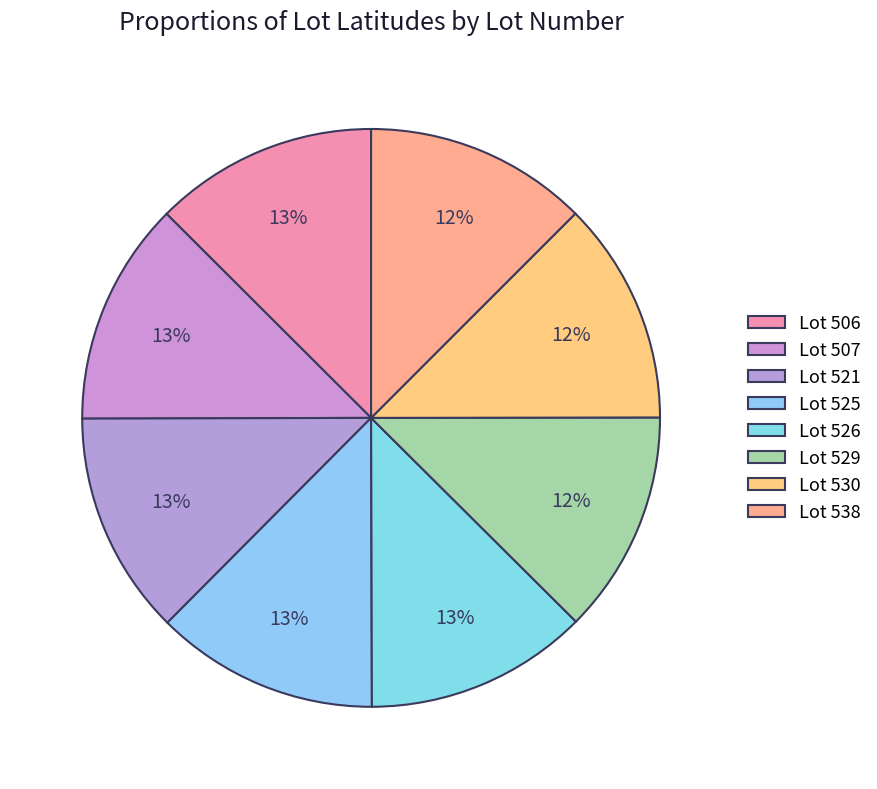

How many slices are in this pie chart?

8